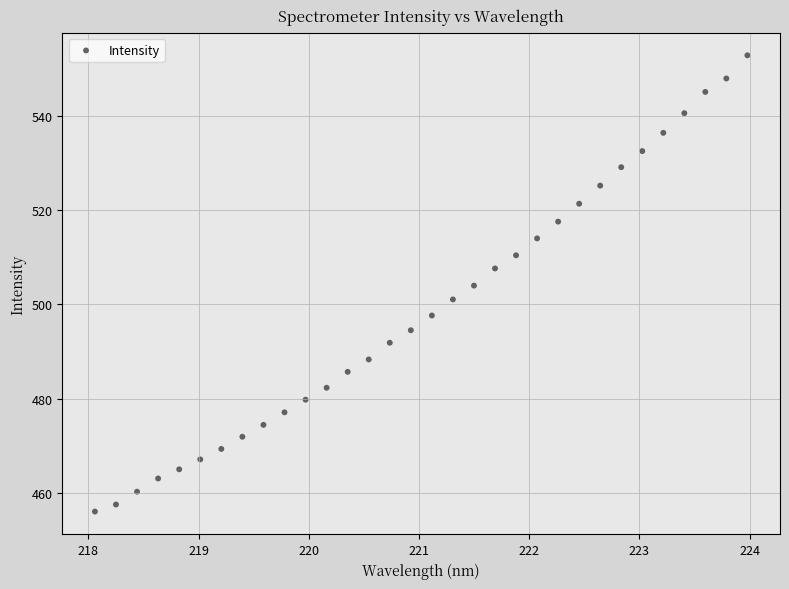

What is the range of Y values (max minus min)?

96.9